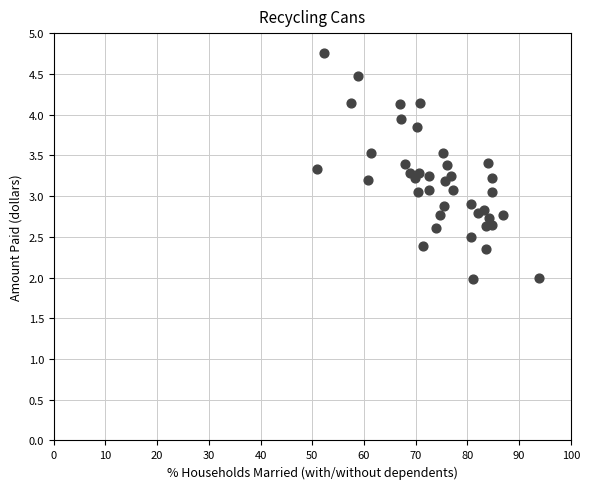

What is the range of X values (max minus min)?

42.8